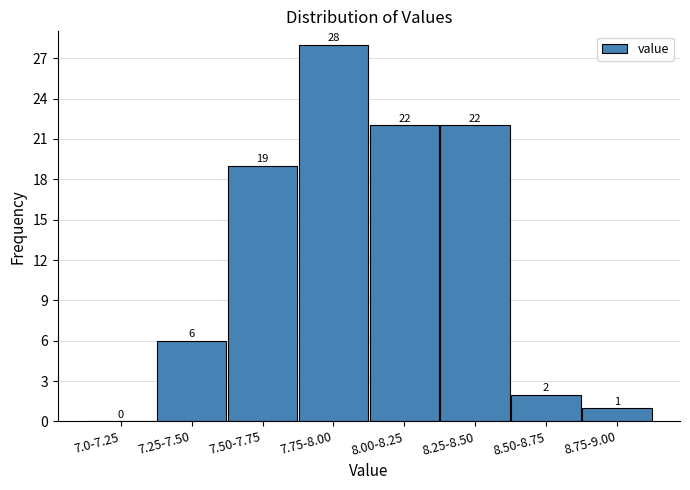

Reading left to right, list all the values displayed in this chart.

7.0-7.25=0	7.25-7.50=6	7.50-7.75=19	7.75-8.00=28	8.00-8.25=22	8.25-8.50=22	8.50-8.75=2	8.75-9.00=1